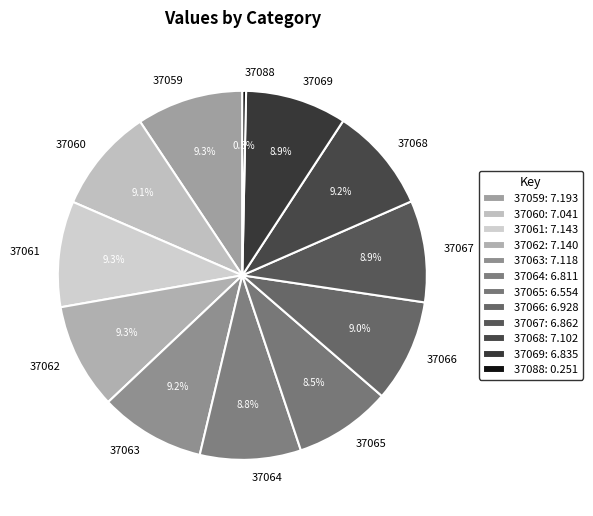

What portion of the pie excludes 37061?

90.7%